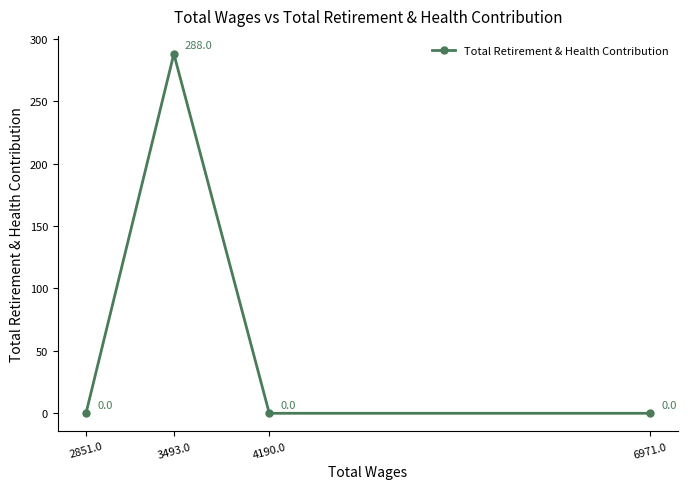

Reading left to right, list all the values displayed in this chart.

2851.0=0	3493.0=288	4190.0=0	6971.0=0